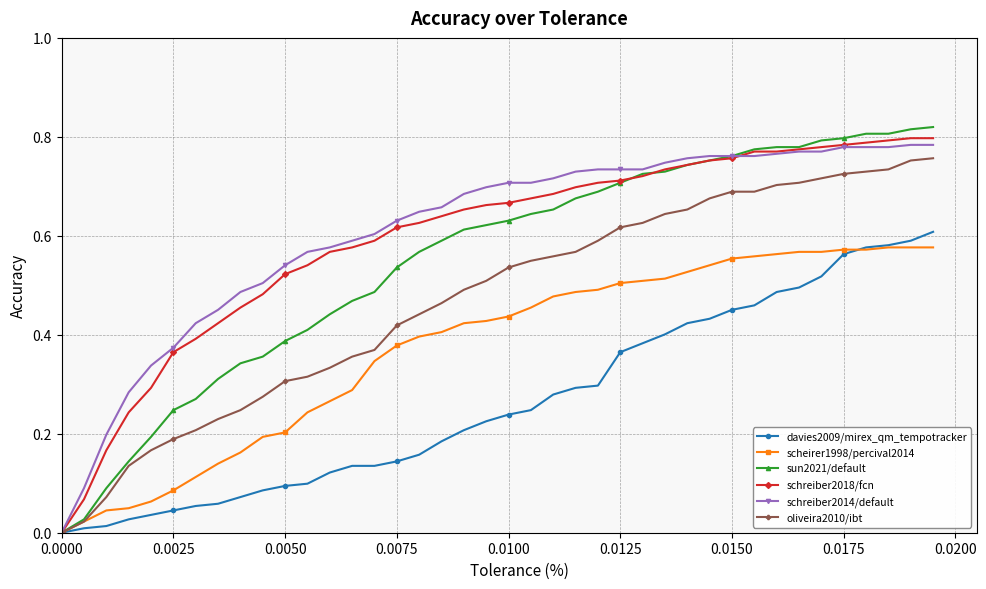

Which series has the largest range (max minus min)?

sun2021/default